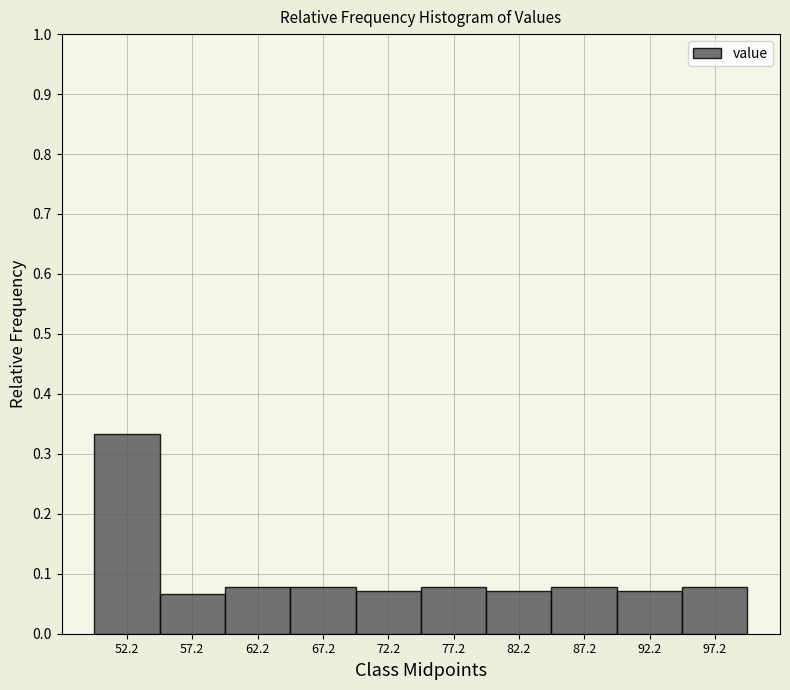

Which range on the x-axis has the tallest bar?

49.5 to 54.5